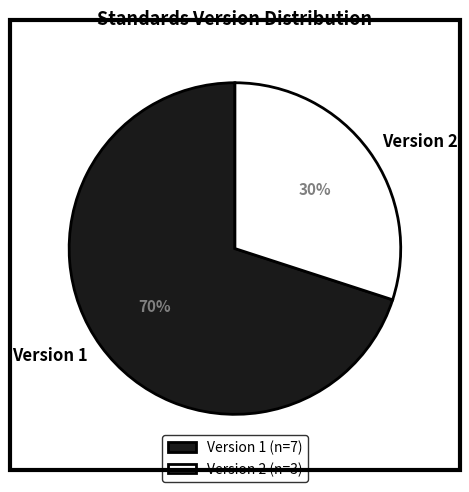

Is there a majority slice in this chart?

Yes